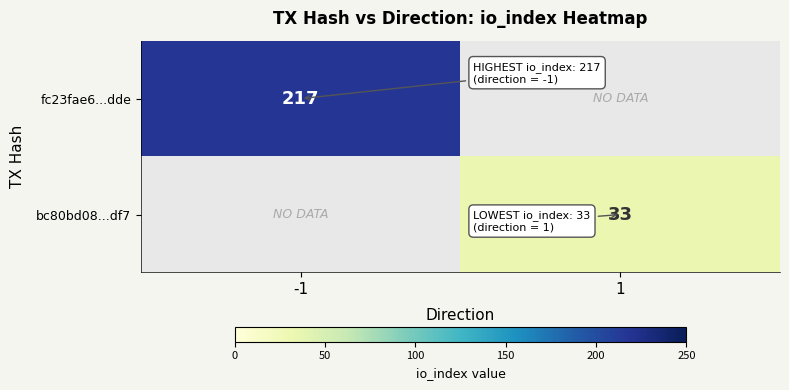

The value of fc23fae6...dde at -1 is 217. True or false?

True